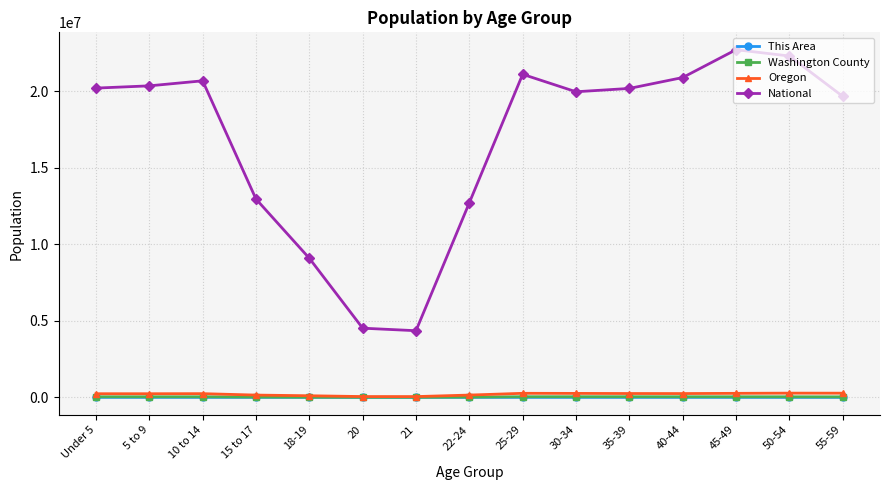

What is the average value of the National series?

16777309